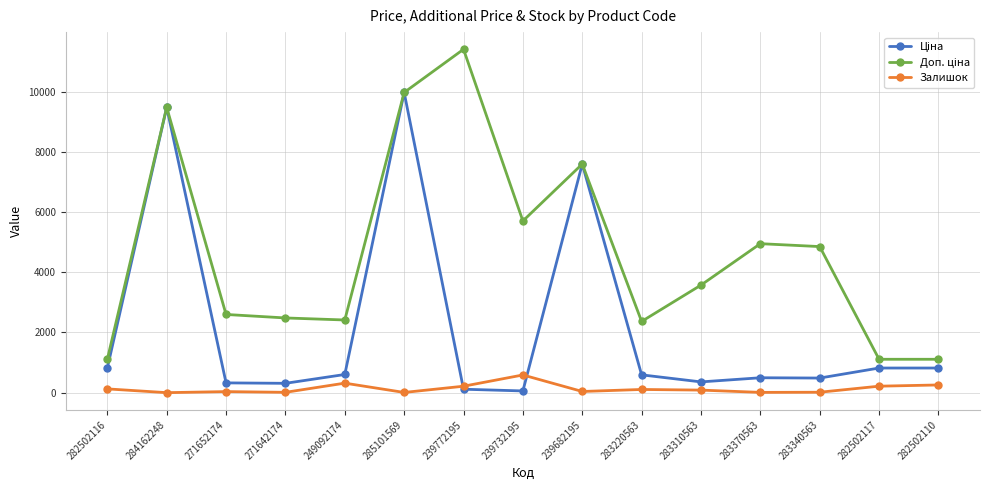

What is the difference between the highest and lowest values at 283370563?

4941.4